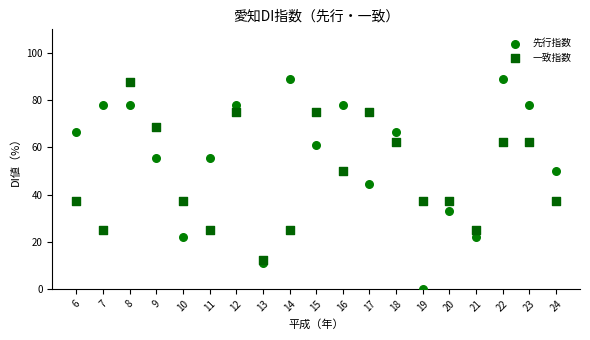

Which series reaches the maximum Y coordinate?

先行指数